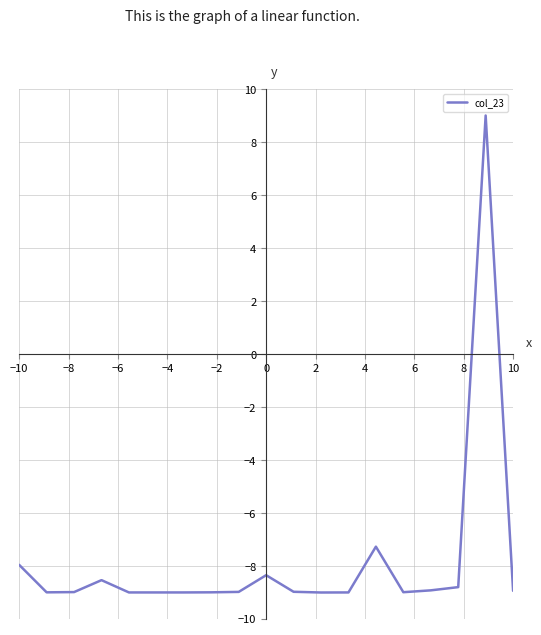

What is the difference between the maximum and minimum values?

18.0